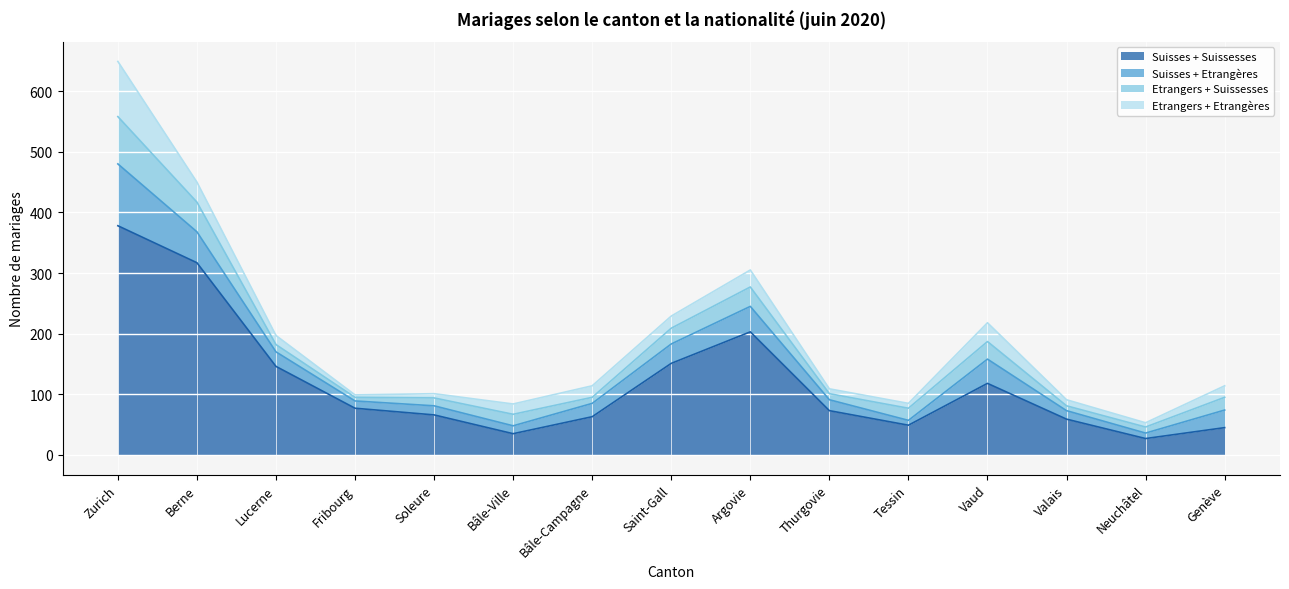

What is the sum of all Etrangers + Suissesses values?

343